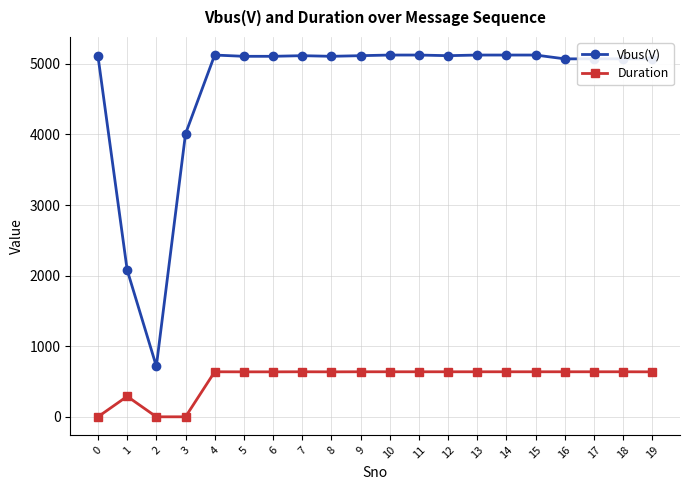

Is the value of Duration at 12 greater than the value of Vbus(V) at 16?

No